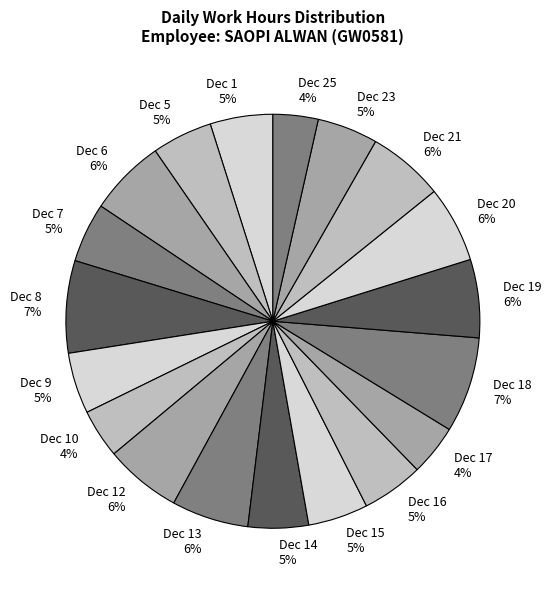

True or false: Dec 16 5% accounts for 5% of the total.

True